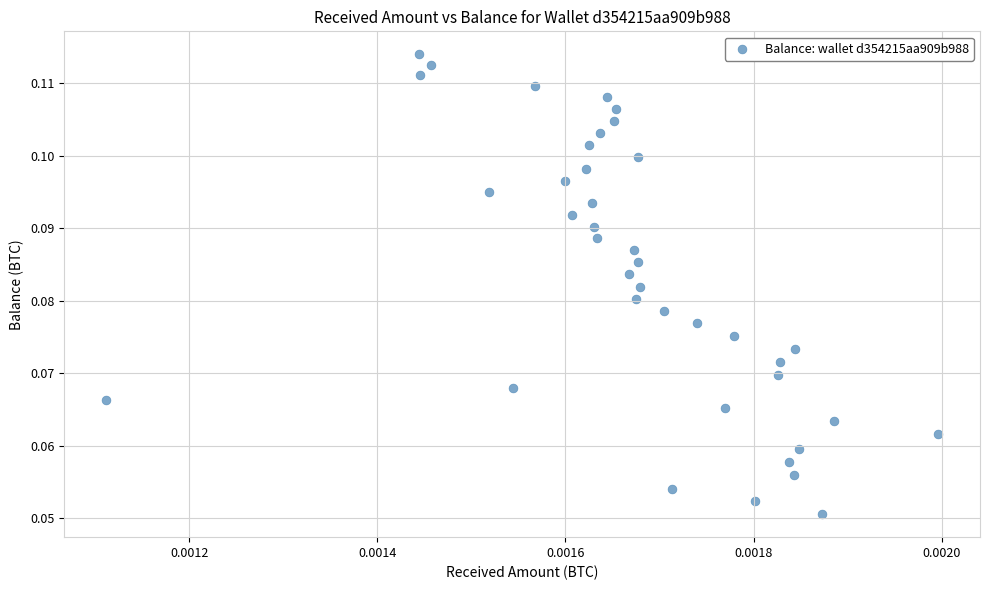

How many points are shown in the scatter plot?

39